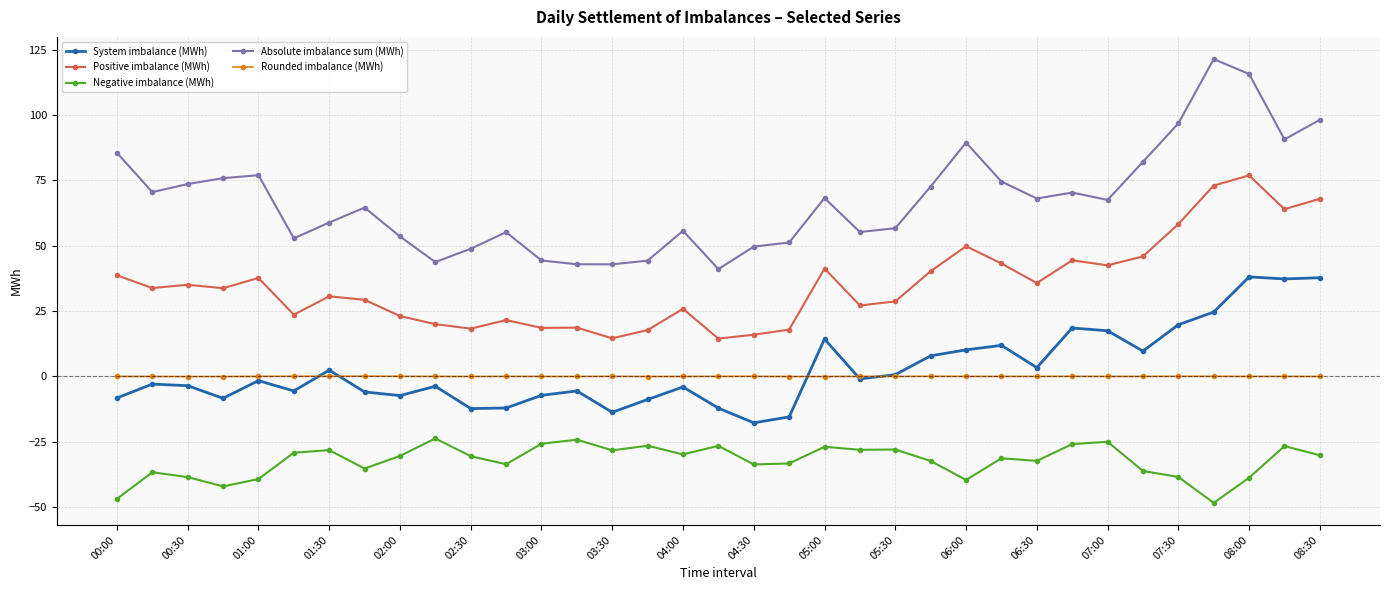

Which series has the largest total across all categories?

Absolute imbalance sum (MWh)